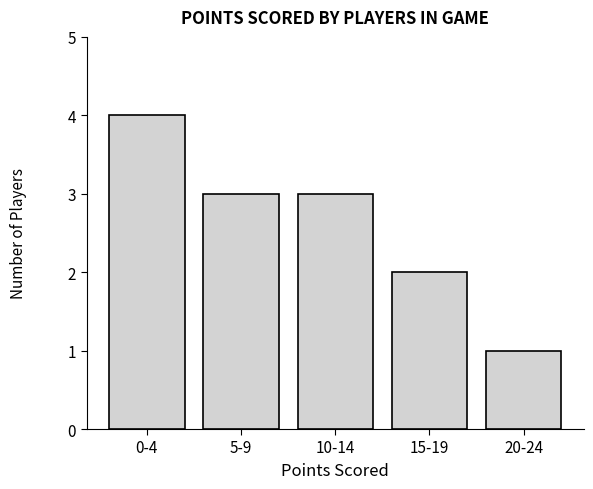

Reading left to right, list all the values displayed in this chart.

0-4=4	5-9=3	10-14=3	15-19=2	20-24=1